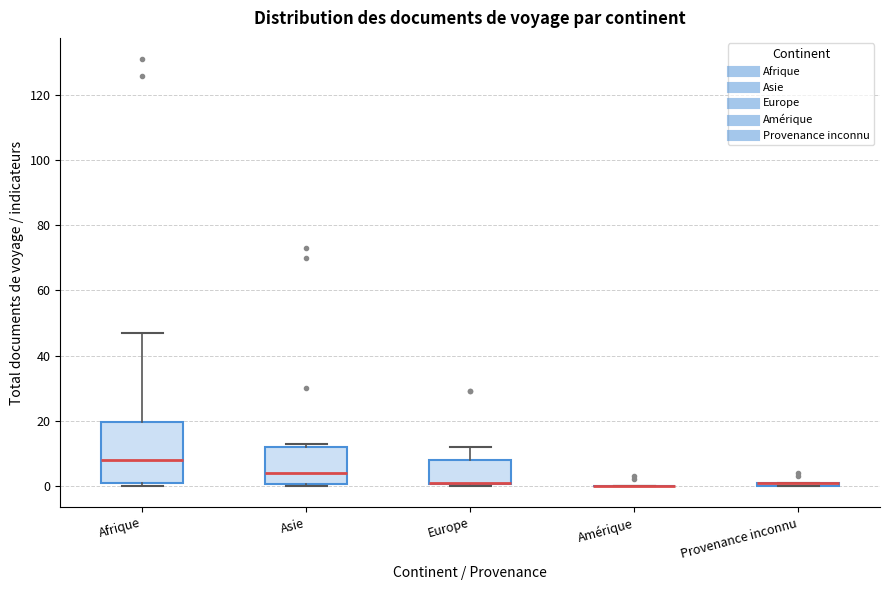

Where is the lower edge of the box for Asie on the y-axis? The values are not printed on the chart, so give them approximately, as read against the axis.

0